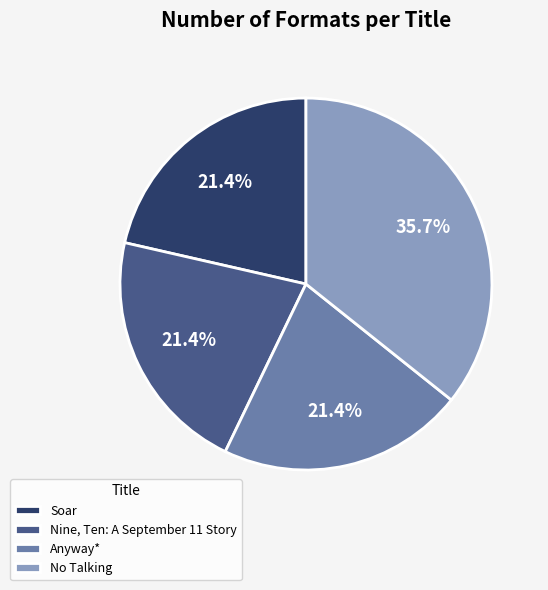

What percentage is NOT represented by Nine, Ten: A September 11 Story?

78.6%